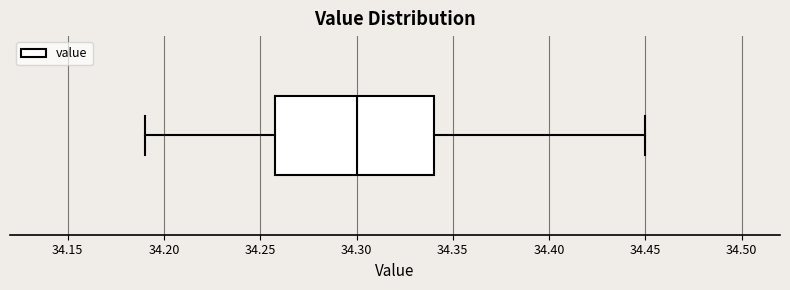

Transcribe this box plot: give where the median line is, the range the box spans, and where the two whiskers end, as read against the x-axis. The values are not printed on the chart, so give them approximately, as read against the axis.

median 34.30, box 34.26 to 34.34, whiskers 34.19 to 34.45